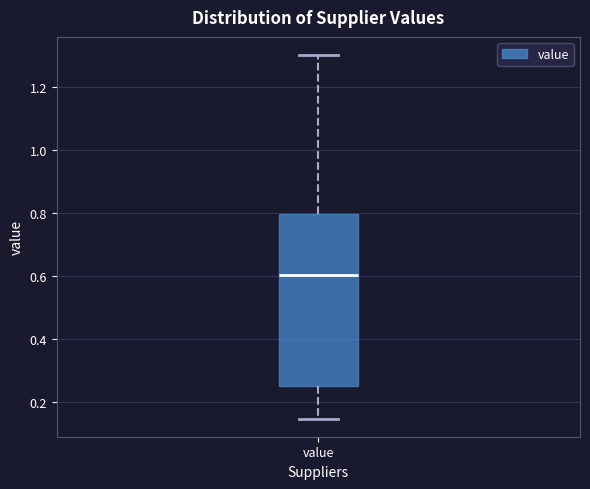

Transcribe this box plot: give where the median line is, the range the box spans, and where the two whiskers end, as read against the y-axis. The values are not printed on the chart, so give them approximately, as read against the axis.

median 0.60, box 0.26 to 0.80, whiskers 0.14 to 1.30